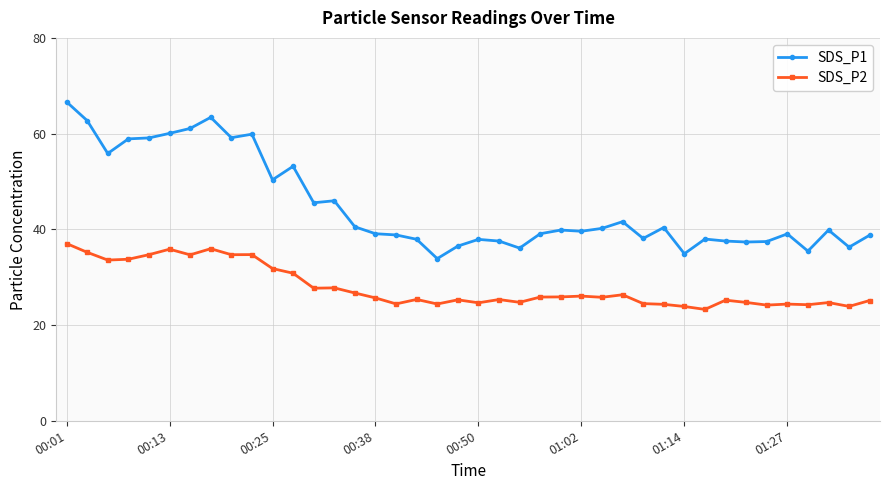

Which series has the largest total across all categories?

SDS_P1